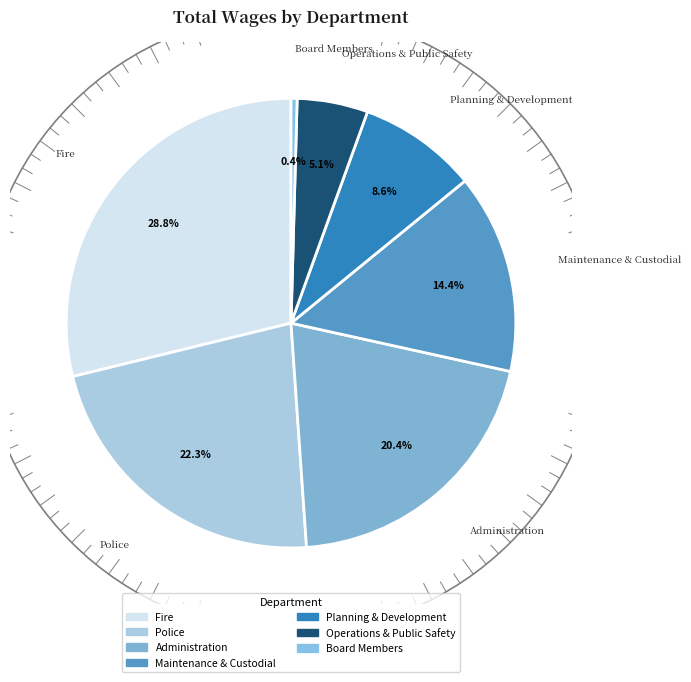

How many segments does this pie chart have?

7